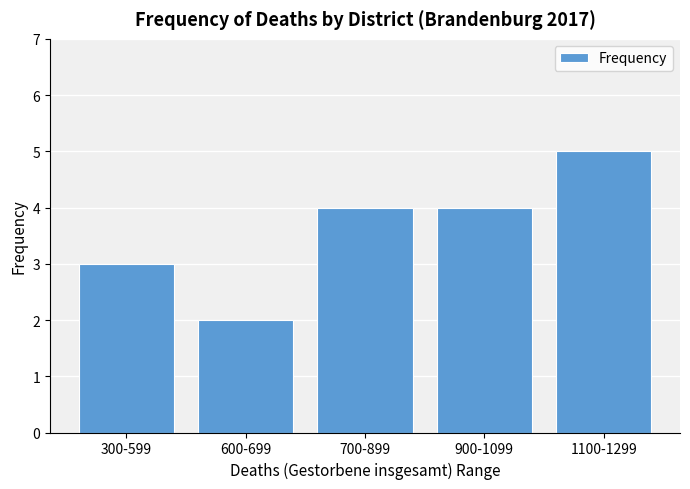

Reading left to right, extract all data points from this chart.

3	2	4	4	5